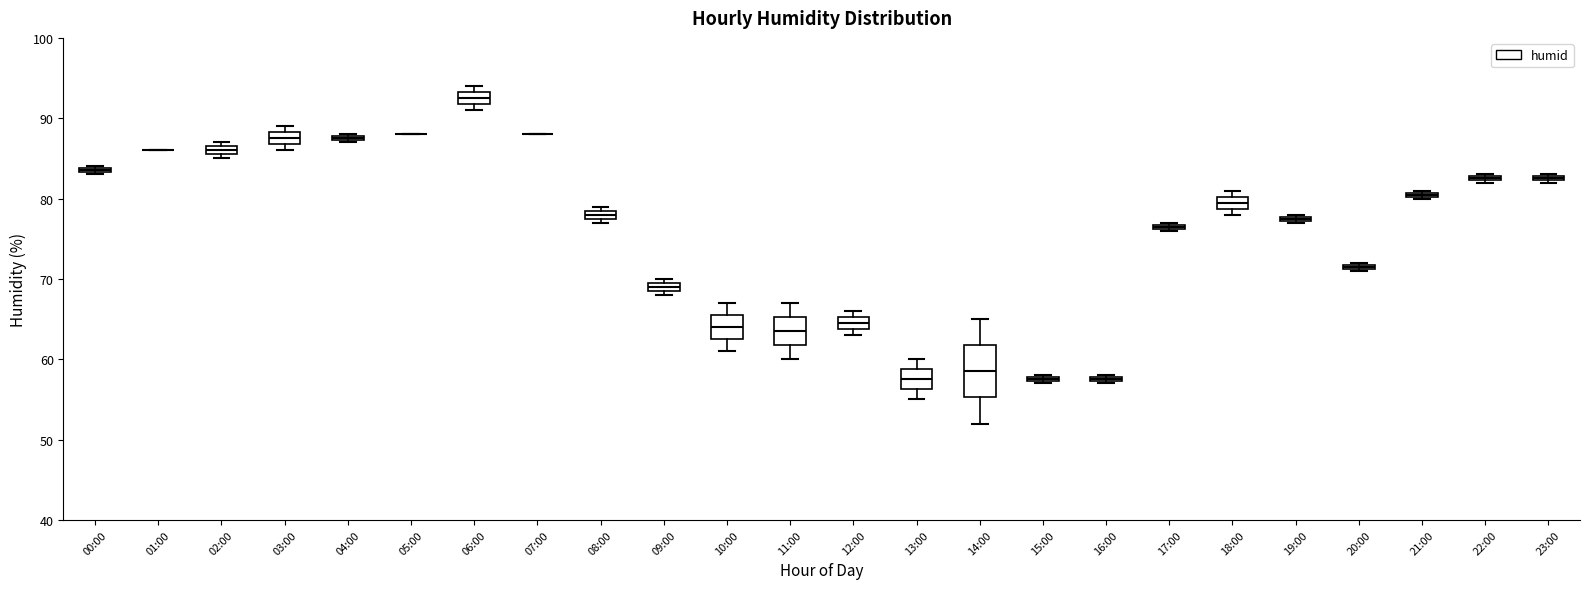

Where is the upper edge of the box for 14:00 on the y-axis? The values are not printed on the chart, so give them approximately, as read against the axis.

62